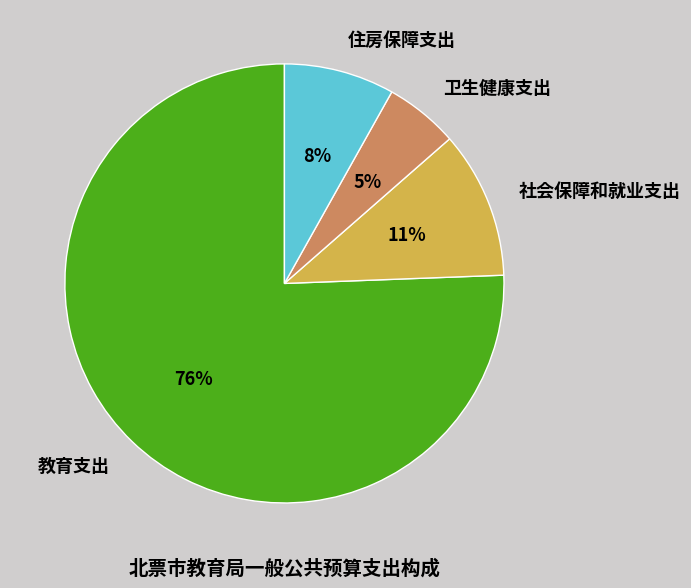

Between 教育支出 and 住房保障支出, which is larger?

教育支出